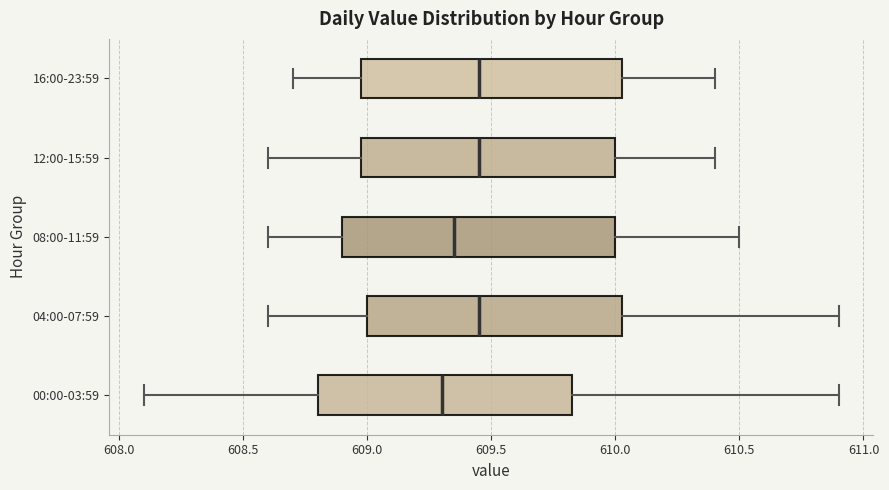

Which box is the widest, from its left edge to its right edge?

08:00-11:59